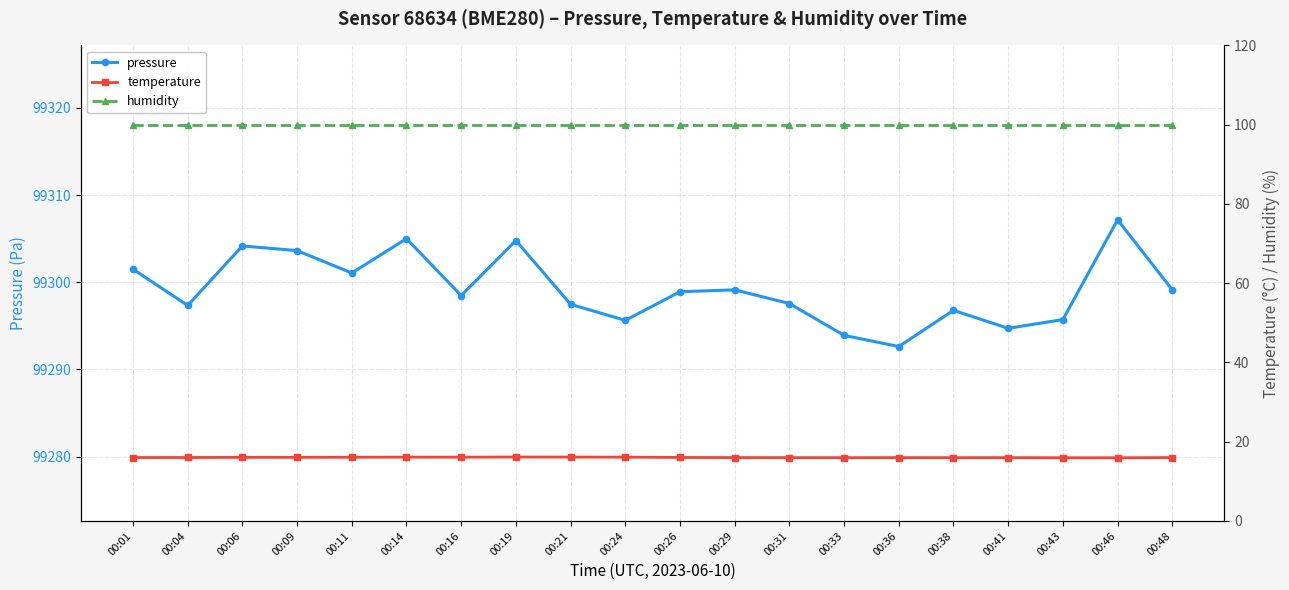

At which label does temperature reach its minimum?

00:43